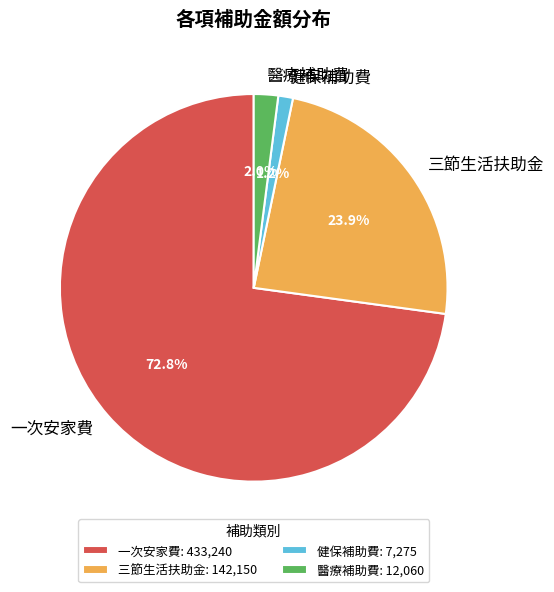

Does 一次安家費 account for over 50% of the chart?

Yes